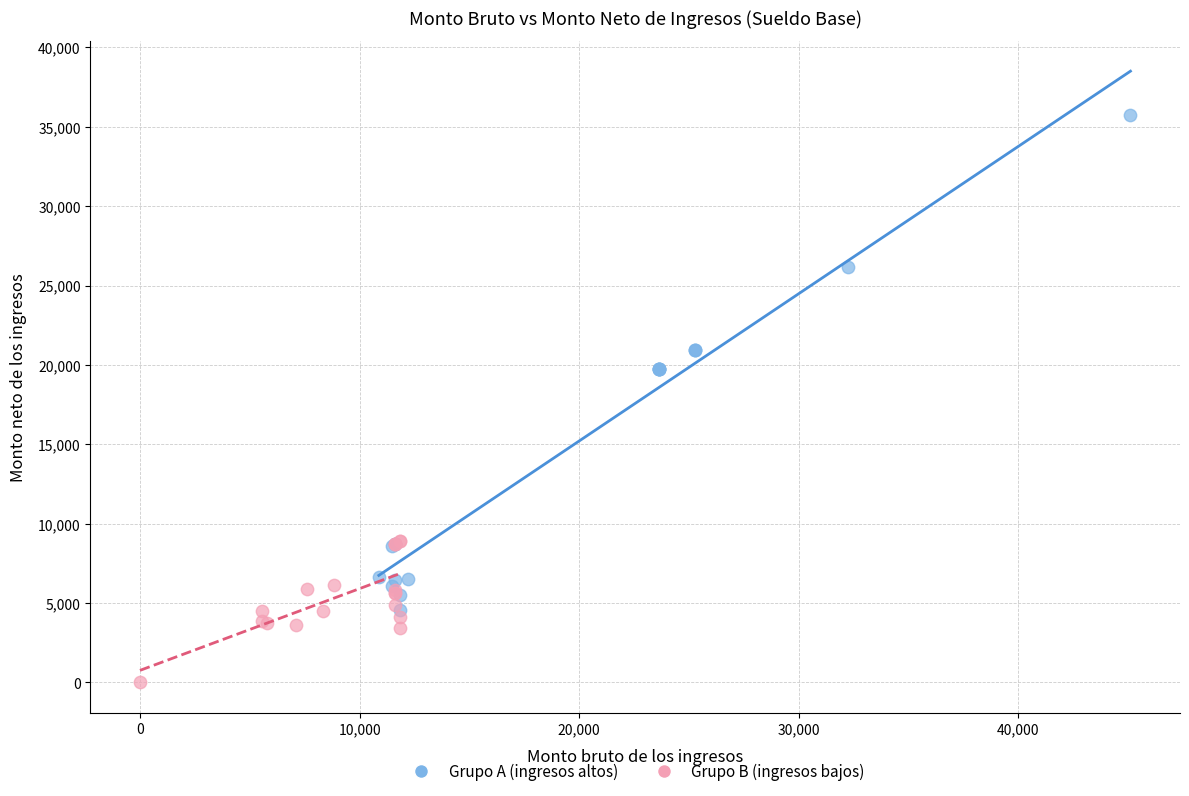

What are all the series names shown in the legend?

Grupo A (ingresos altos), Grupo B (ingresos bajos)